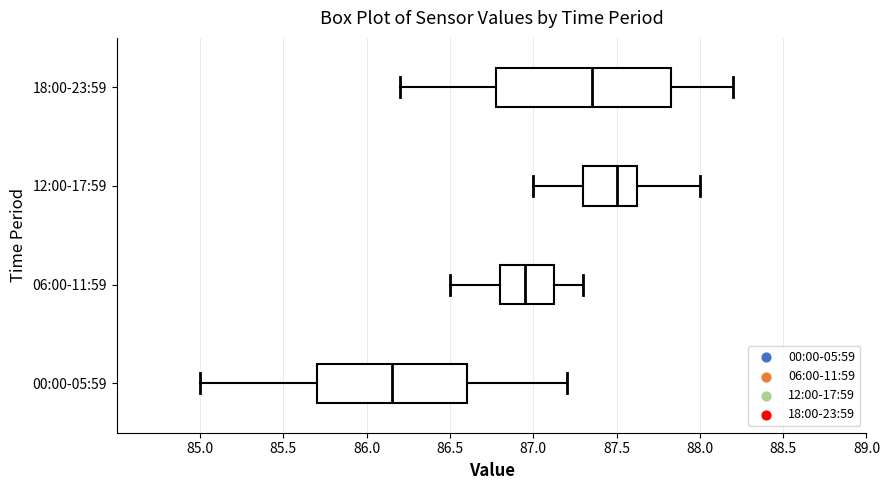

Which box is the widest, from its left edge to its right edge?

18:00-23:59